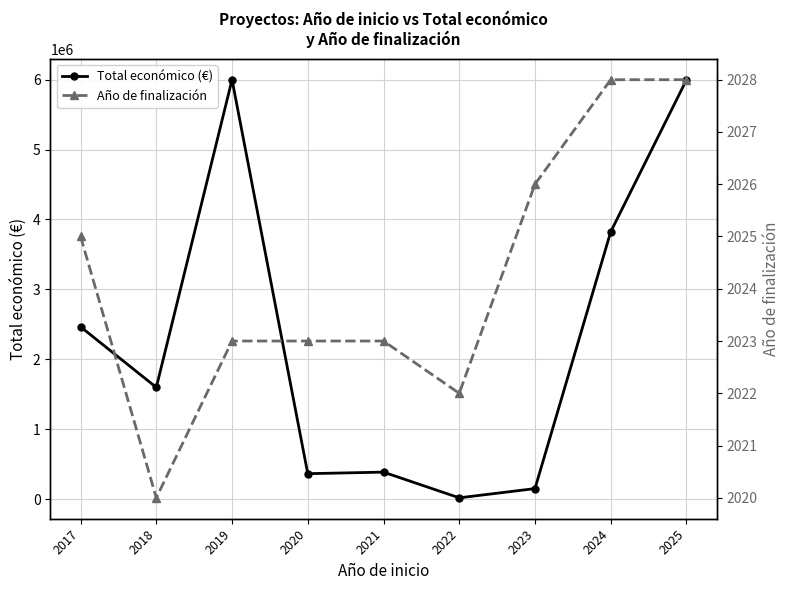

Where is the first local minimum for Año de finalización?

2018